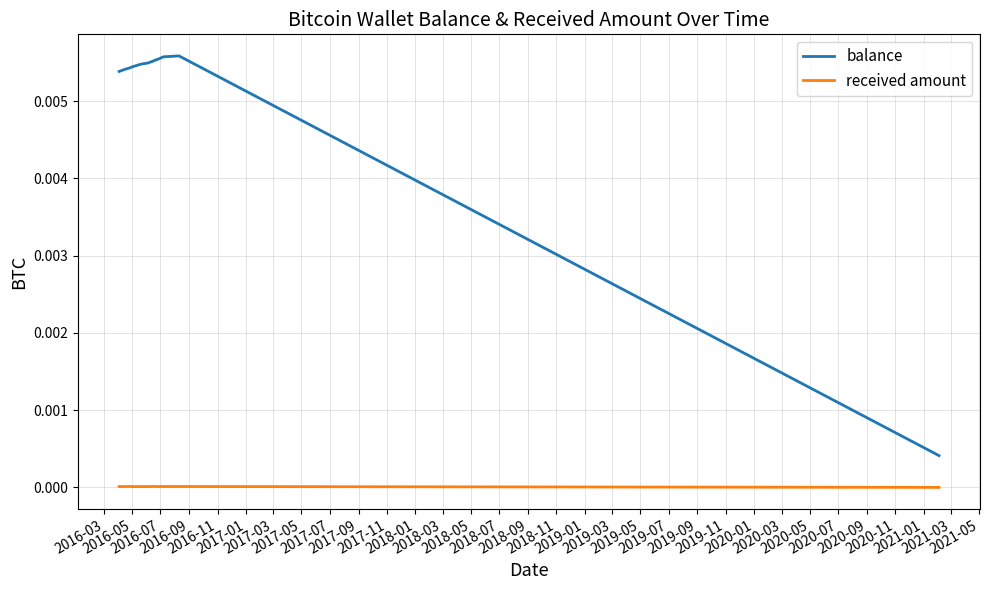

True or false: balance and received amount cross at least once.

False